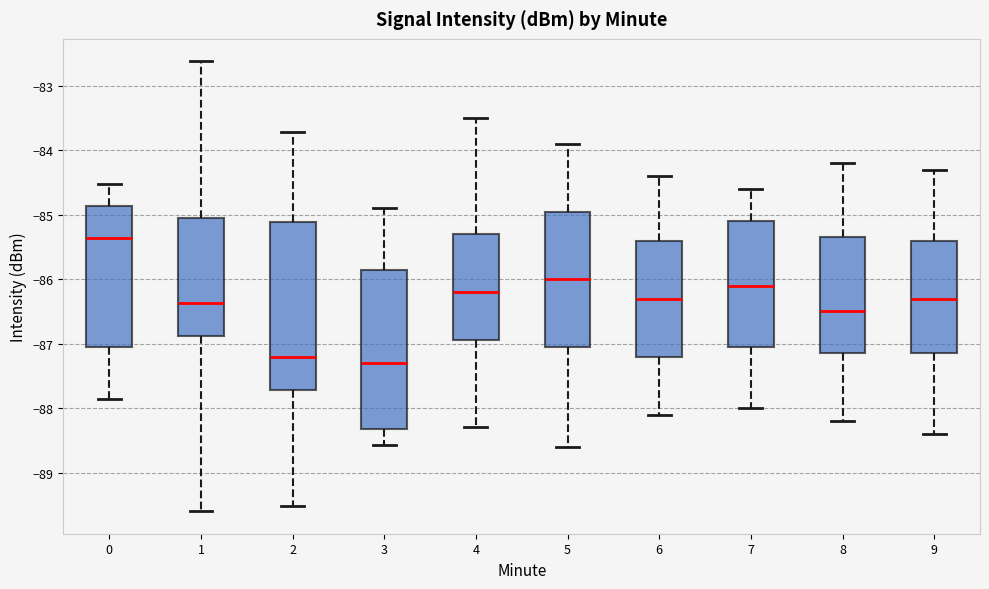

Reading left to right, transcribe this box plot: for each box, give where its median line is, the range the box spans, and where its two whiskers end, as read against the y-axis. The values are not printed on the chart, so give them approximately, as read against the axis.

0: median -85.4, box -87.1 to -84.9, whiskers -87.9 to -84.5
1: median -86.4, box -86.9 to -85.1, whiskers -89.6 to -82.6
2: median -87.2, box -87.7 to -85.1, whiskers -89.5 to -83.7
3: median -87.3, box -88.3 to -85.8, whiskers -88.6 to -84.9
4: median -86.2, box -86.9 to -85.3, whiskers -88.3 to -83.5
5: median -86.0, box -87.0 to -84.9, whiskers -88.6 to -83.9
6: median -86.3, box -87.2 to -85.4, whiskers -88.1 to -84.4
7: median -86.1, box -87.0 to -85.1, whiskers -88.0 to -84.6
8: median -86.5, box -87.1 to -85.3, whiskers -88.2 to -84.2
9: median -86.3, box -87.1 to -85.4, whiskers -88.4 to -84.3